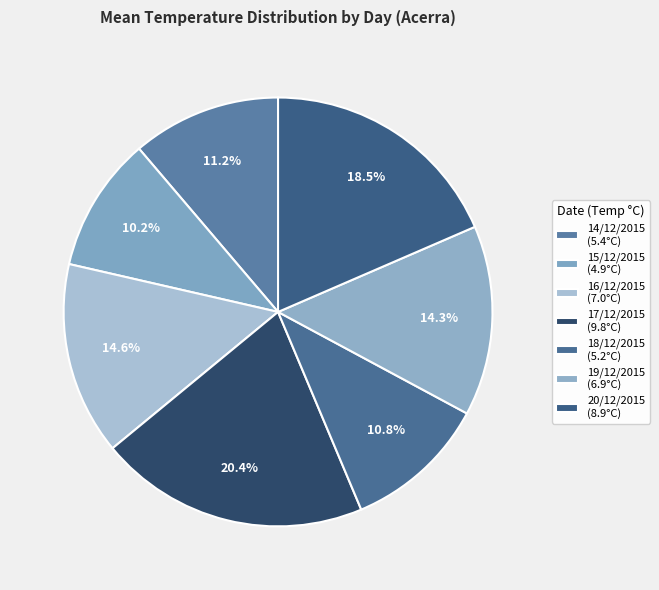

What is the change in value from 14/12/2015 to 17/12/2015?

+4.4